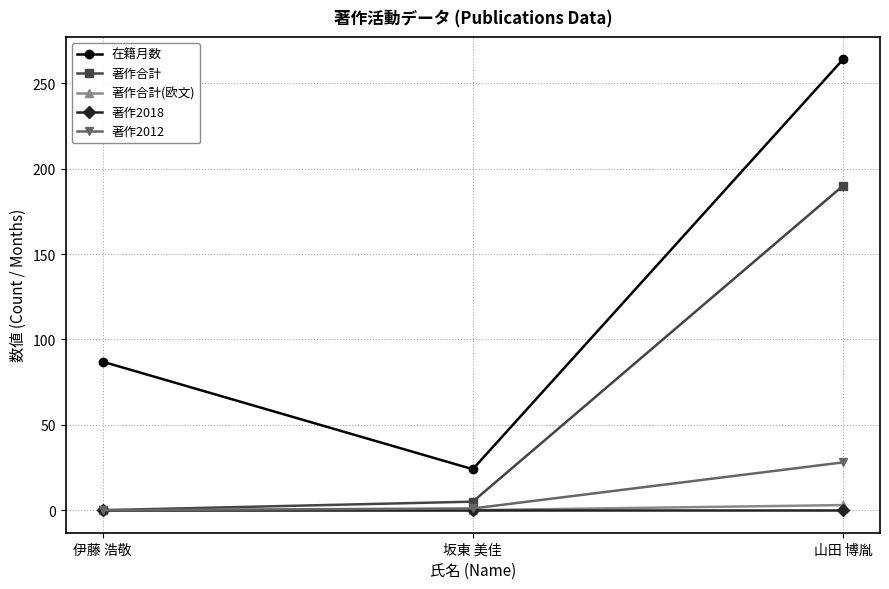

The 在籍月数 series shows 73 at 山田 博胤. True or false?

False